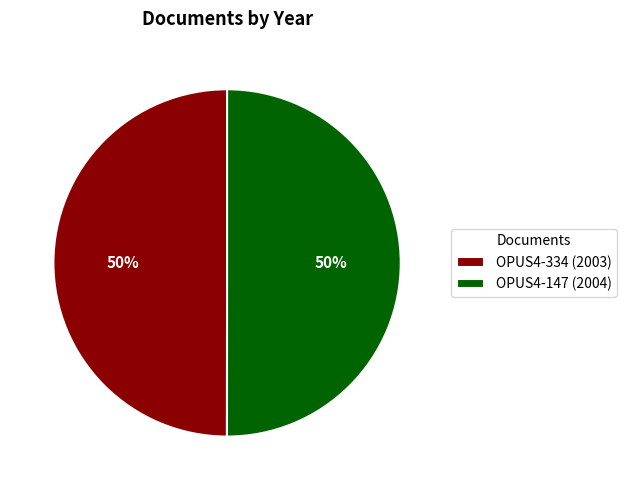

How many slices are in this pie chart?

2